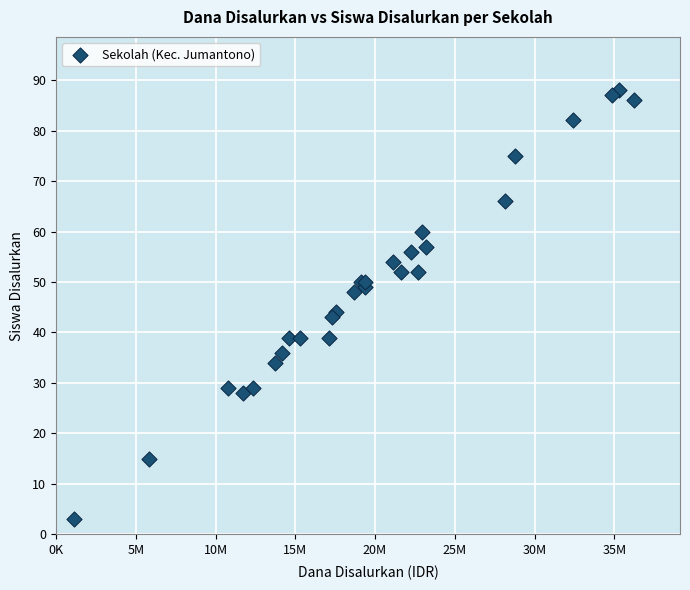

What Y value in the scatter plot is closest to 45?

44